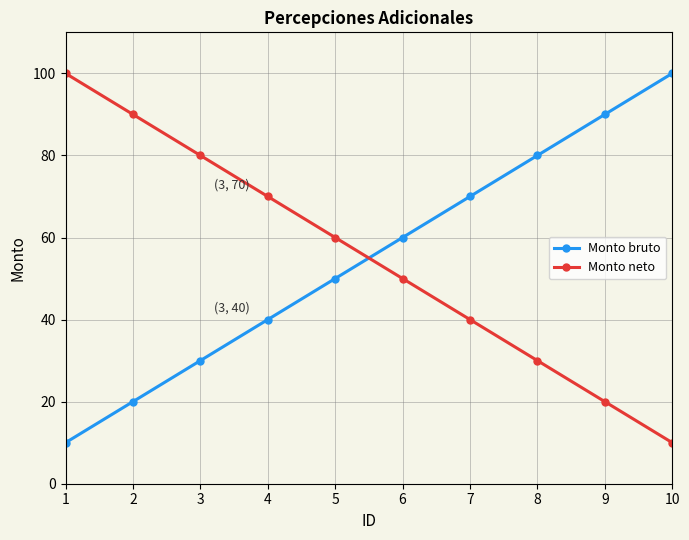

What are all the series names shown in the legend?

Monto bruto, Monto neto